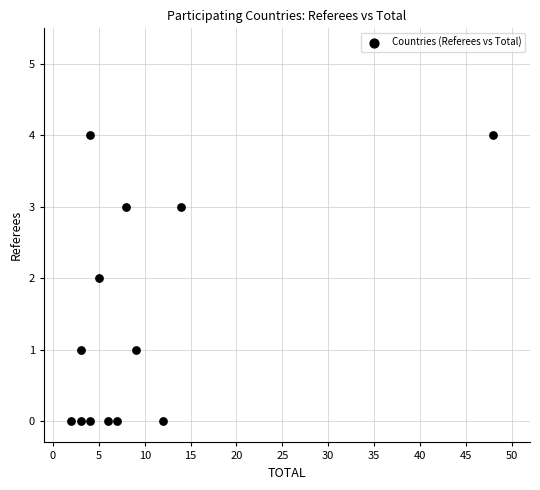

What is the range of Y values (max minus min)?

4